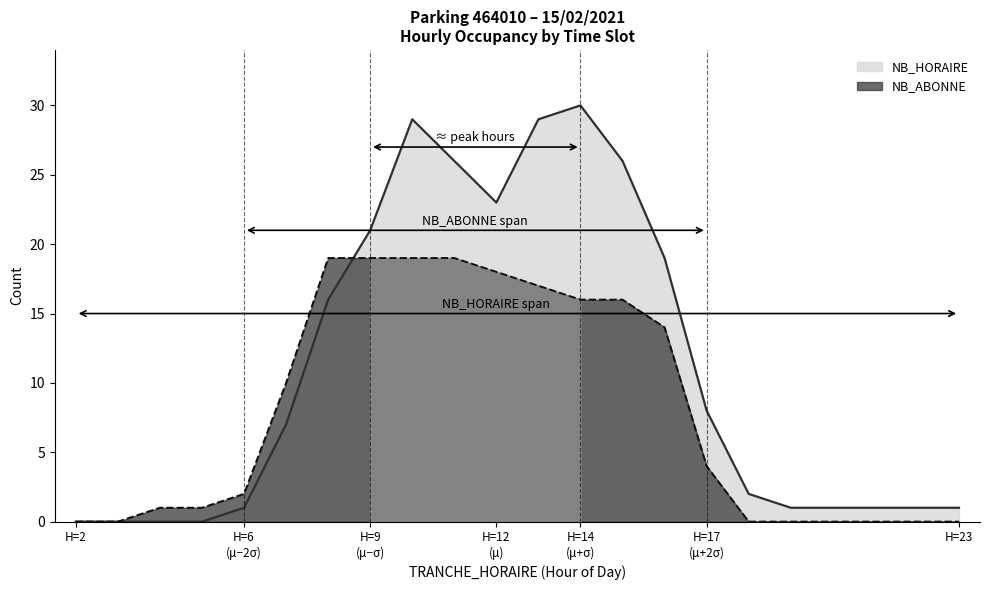

True or false: NB_HORAIRE has a value of 1 at 21.

True